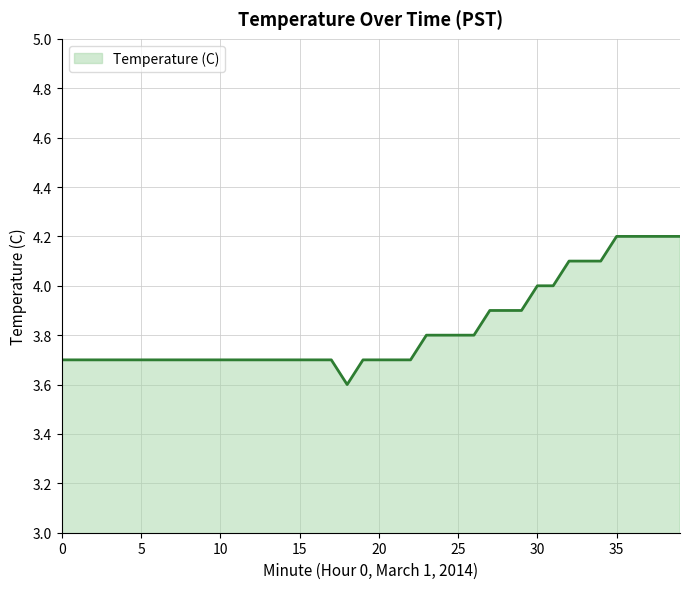

What is the smallest value displayed?

3.6